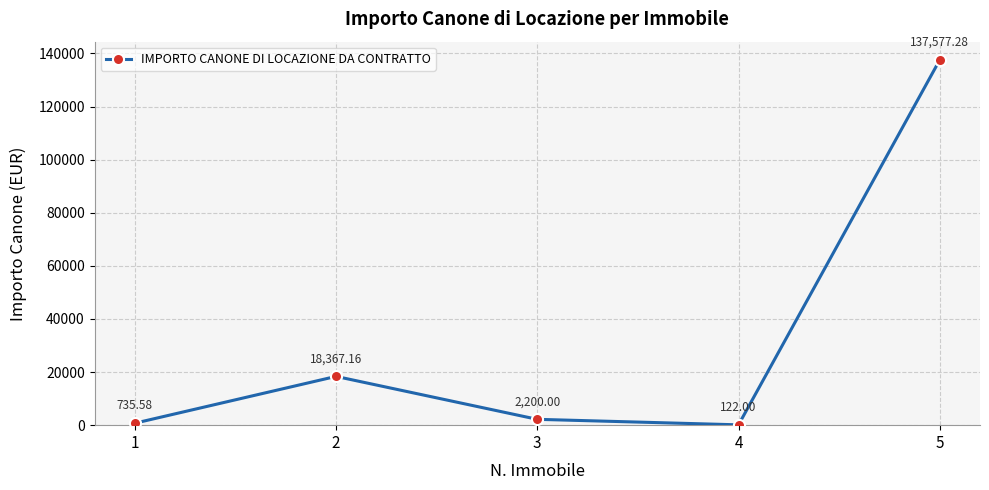

Rank the categories by value from highest to lowest.

5, 2, 3, 1, 4